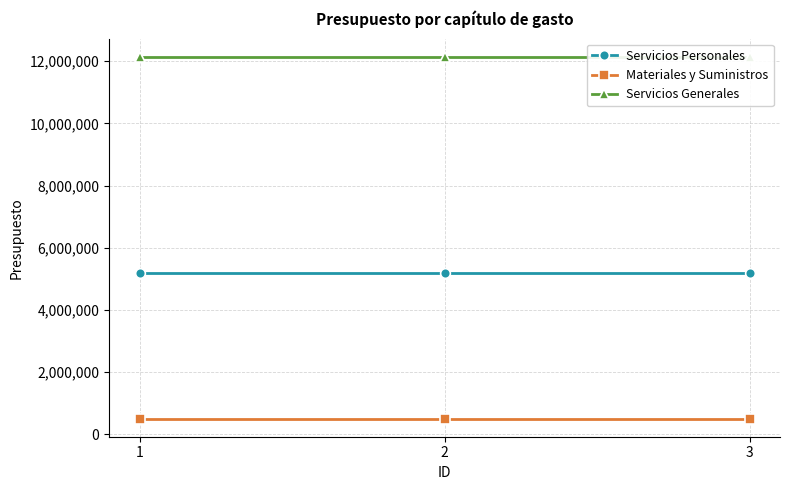

What is the sum of the Servicios Personales values at 2 and 3?

10382554